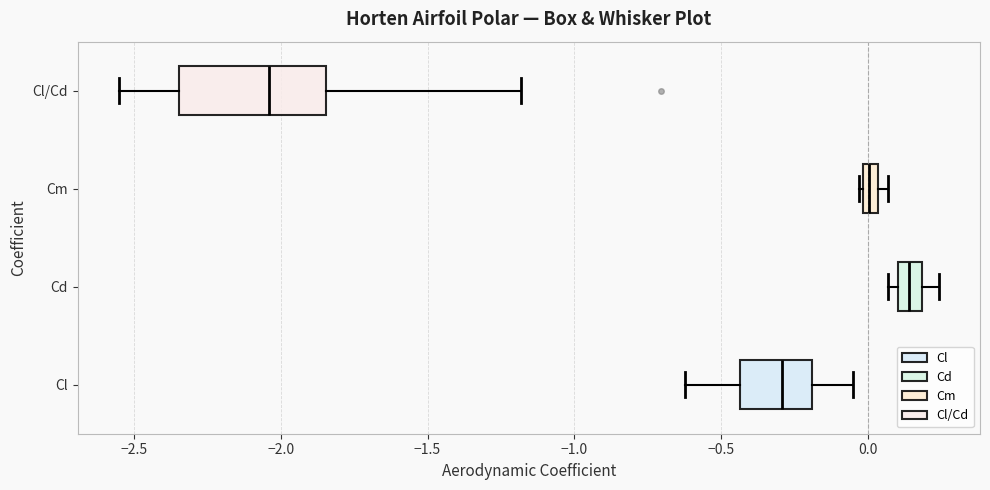

Which box's median line is the furthest to the left?

Cl/Cd